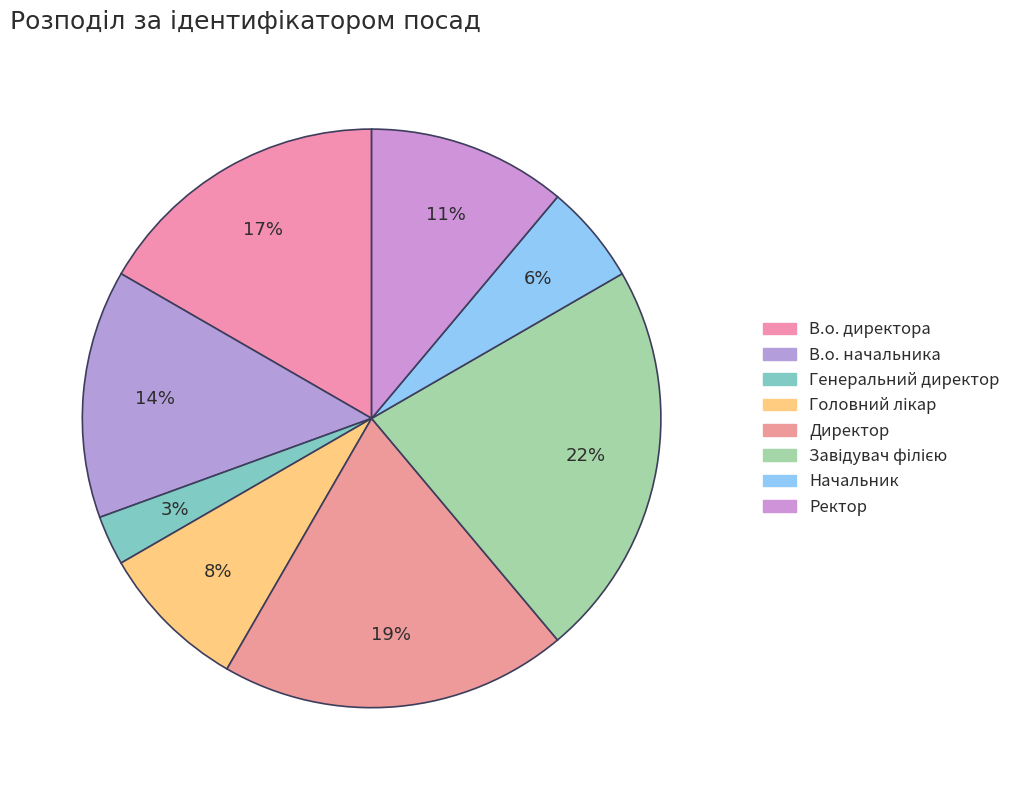

To the nearest percent, what is the difference between the largest and smallest slice percentages?

19%